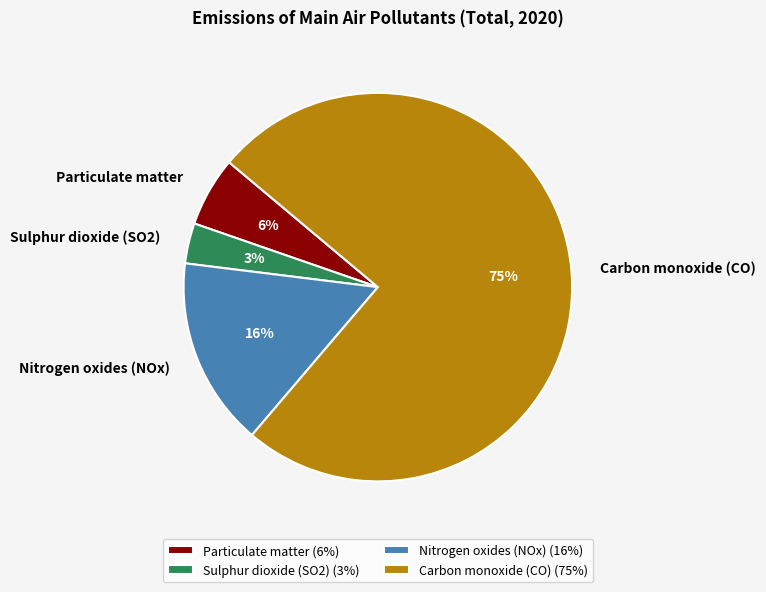

What is the largest slice in the pie chart?

Carbon monoxide (CO)